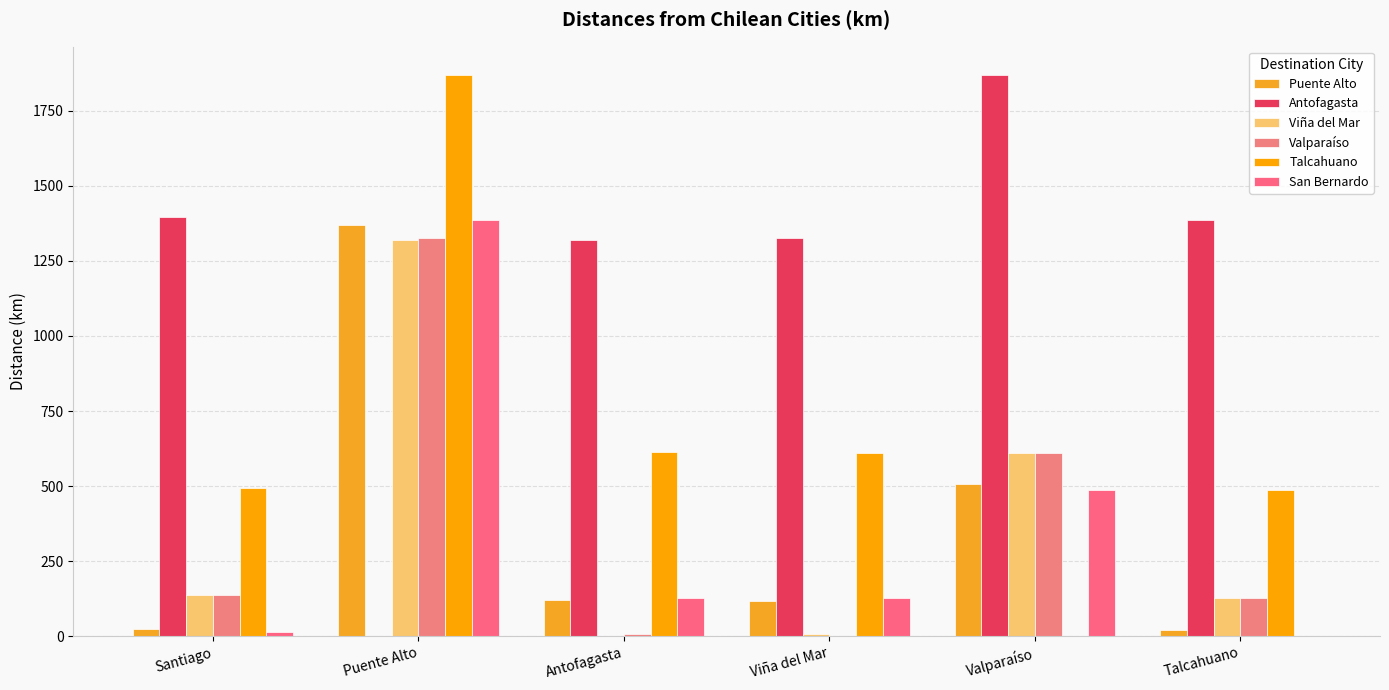

What is the label of the 6th bar from the left?

Talcahuano